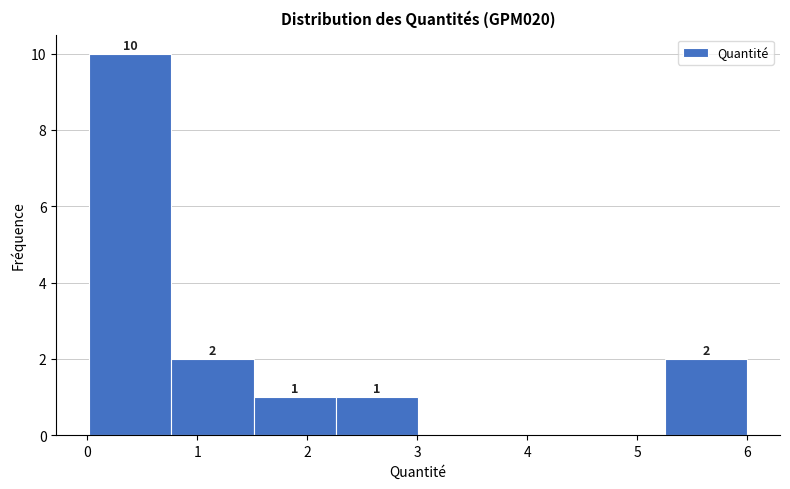

Over which range of the x-axis is the bar tallest?

0.0 to 0.8